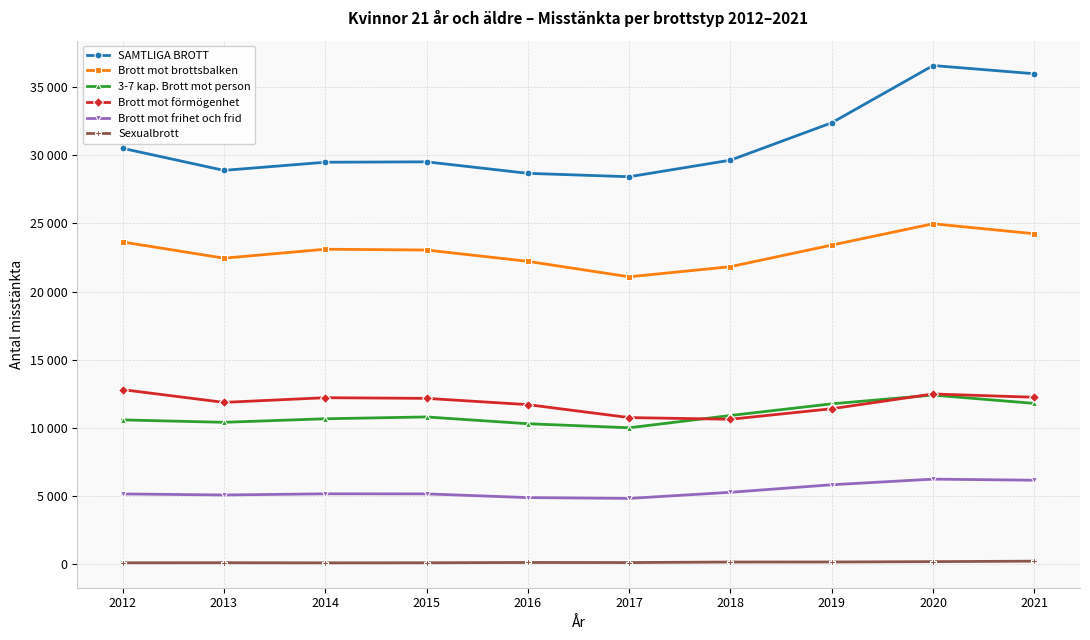

What is the difference between the highest and lowest values at 2018?

29475